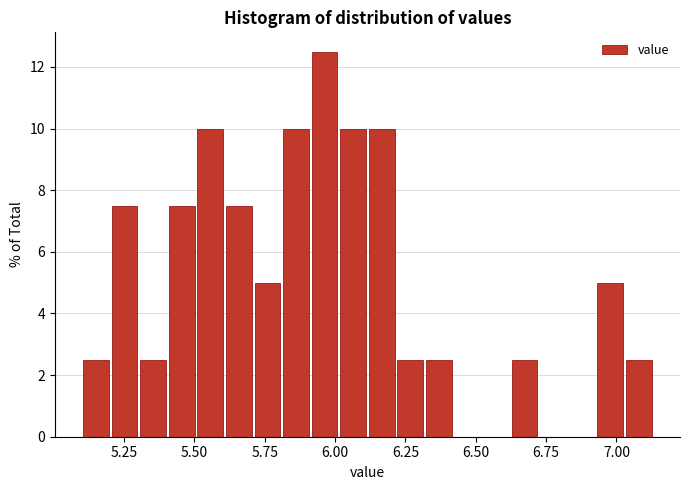

Read against the x-axis, roughly where is the centre of the tallest bar?

5.95